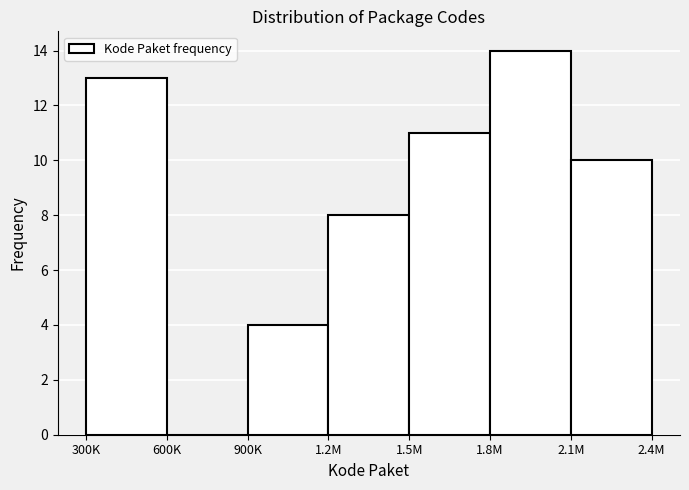

Reading right to left, extract all data points from this chart.

2.1M=10	1.8M=14	1.5M=11	1.2M=8	900K=4	600K=0	300K=13